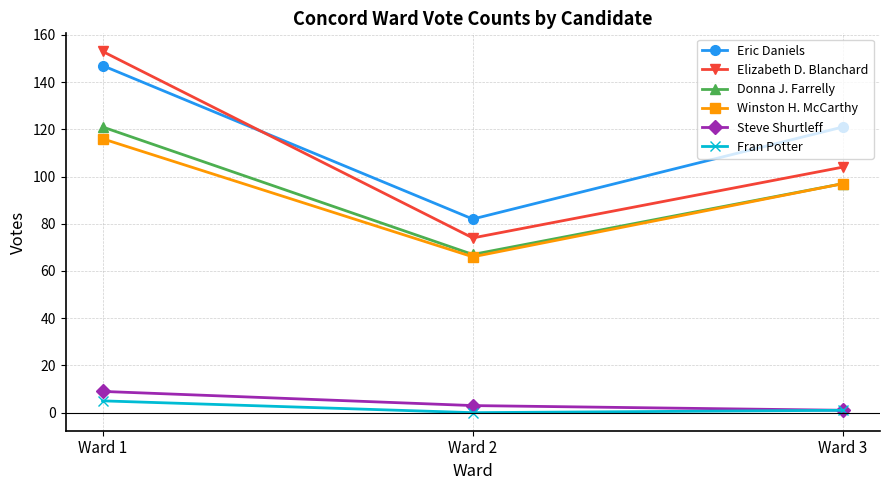

Does the chart display data point markers on the line(s)?

Yes